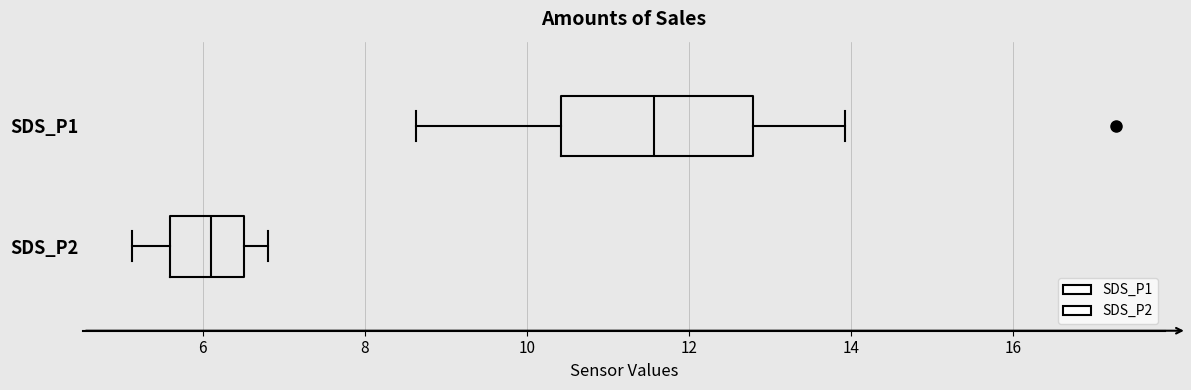

Comparing the boxes themselves (not the whiskers), which one is the widest?

SDS_P1